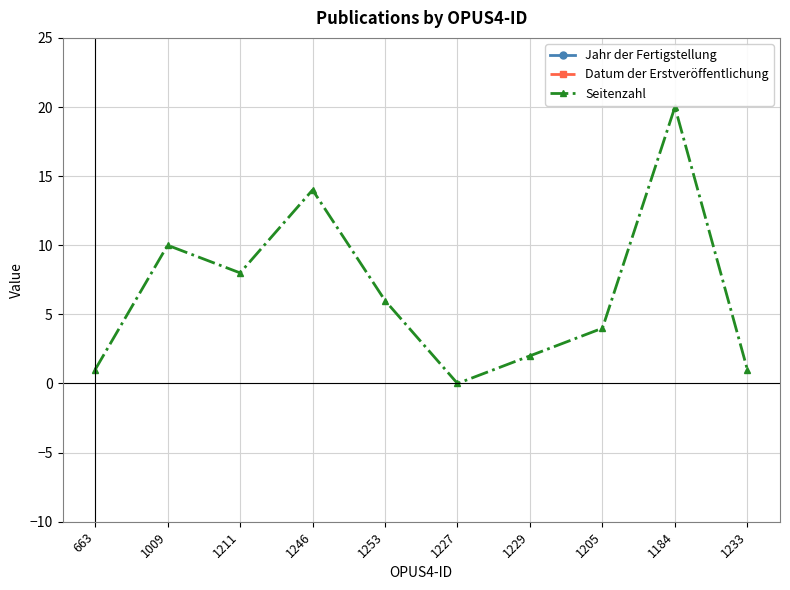

Rank the series at 1009 from lowest to highest value.

Seitenzahl, Jahr der Fertigstellung, Datum der Erstveröffentlichung